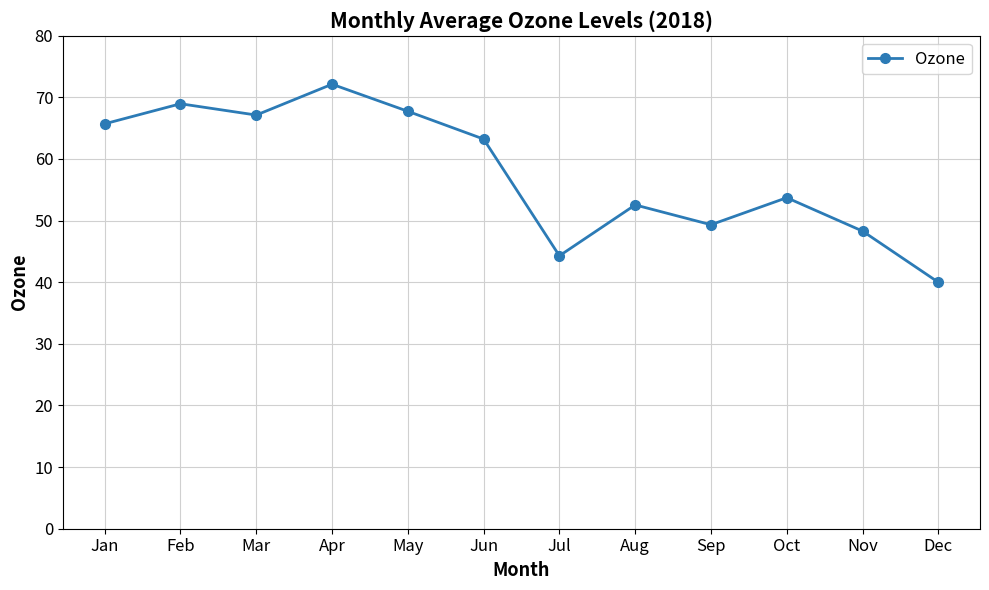

Which label corresponds to the largest value in the chart?

Apr